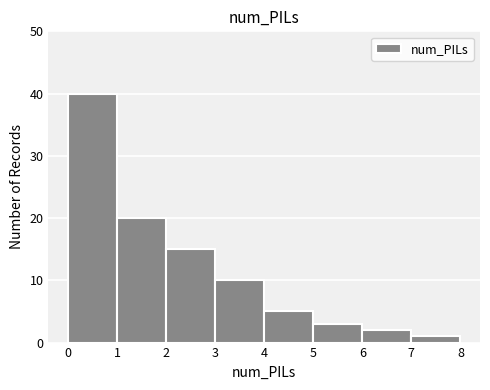

Which range on the x-axis has the tallest bar?

0 to 1